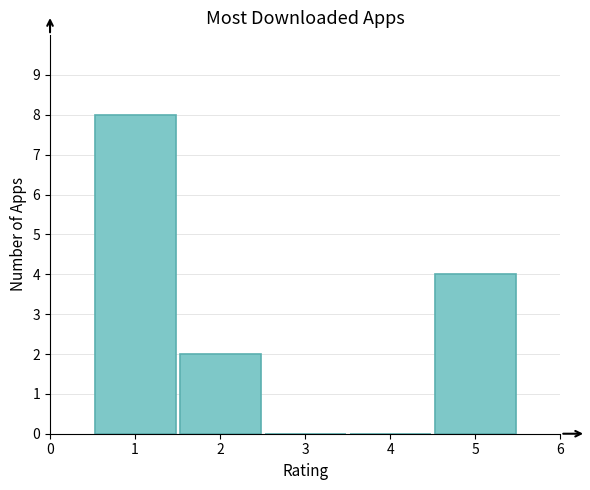

Reading right to left, what are all the values shown in this chart?

5=4	4=0	3=0	2=2	1=8